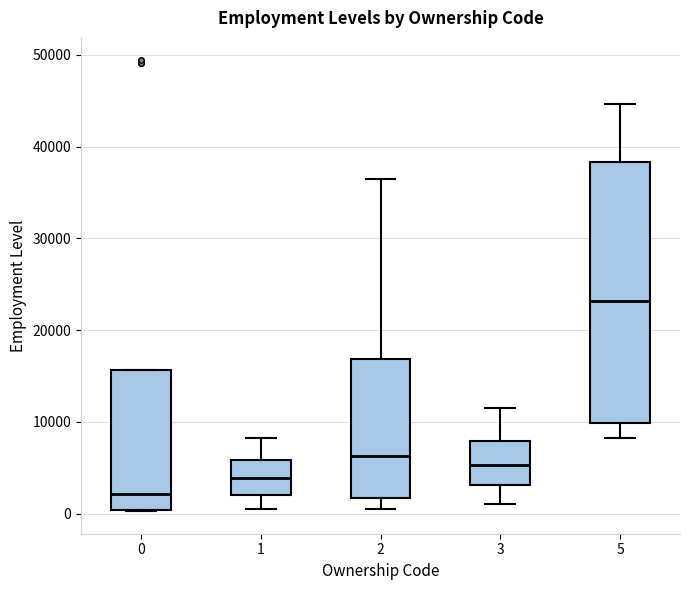

Reading left to right, transcribe this box plot: for each box, give where its median line is, the range the box spans, and where its two whiskers end, as read against the y-axis. The values are not printed on the chart, so give them approximately, as read against the axis.

0: median 2000, box 0 to 16000, whiskers 0 to 16000
1: median 4000, box 2000 to 6000, whiskers 0 to 8000
2: median 6000, box 2000 to 17000, whiskers 0 to 36000
3: median 5000, box 3000 to 8000, whiskers 1000 to 11000
5: median 23000, box 10000 to 38000, whiskers 8000 to 45000